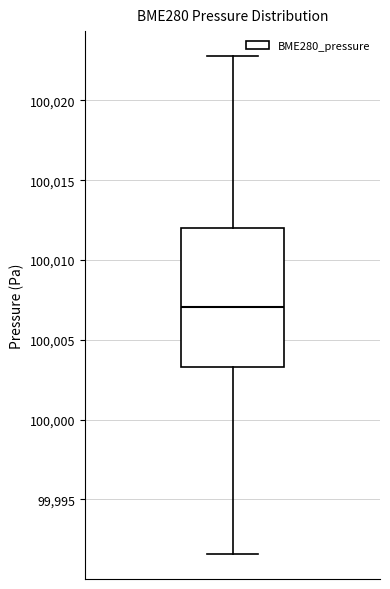

Where does the lower whisker of the box end on the y-axis? The values are not printed on the chart, so give them approximately, as read against the axis.

99991.5